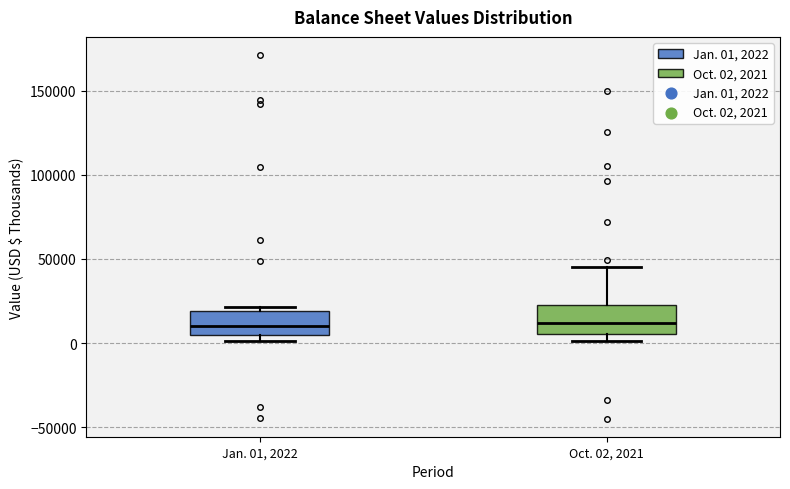

Where does the median line of the box for Oct. 02, 2021 sit on the y-axis? The values are not printed on the chart, so give them approximately, as read against the axis.

10000